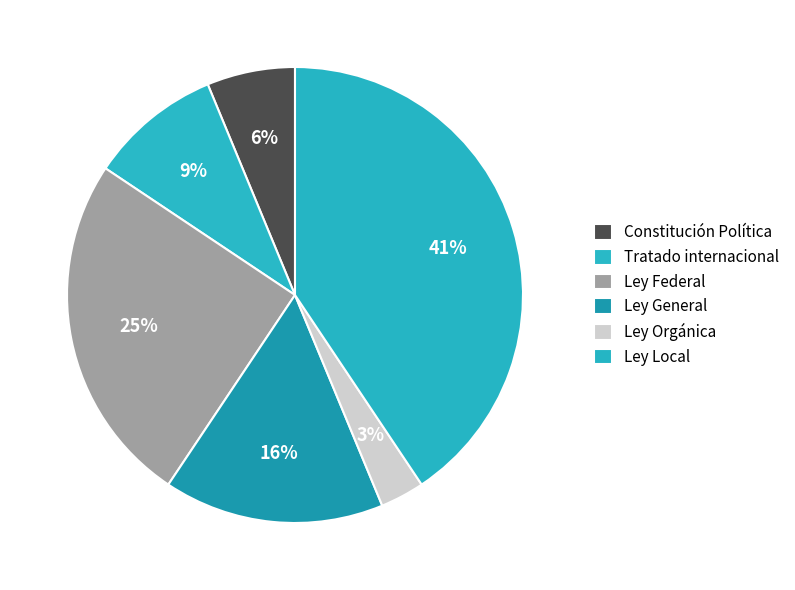

How many segments does this pie chart have?

6